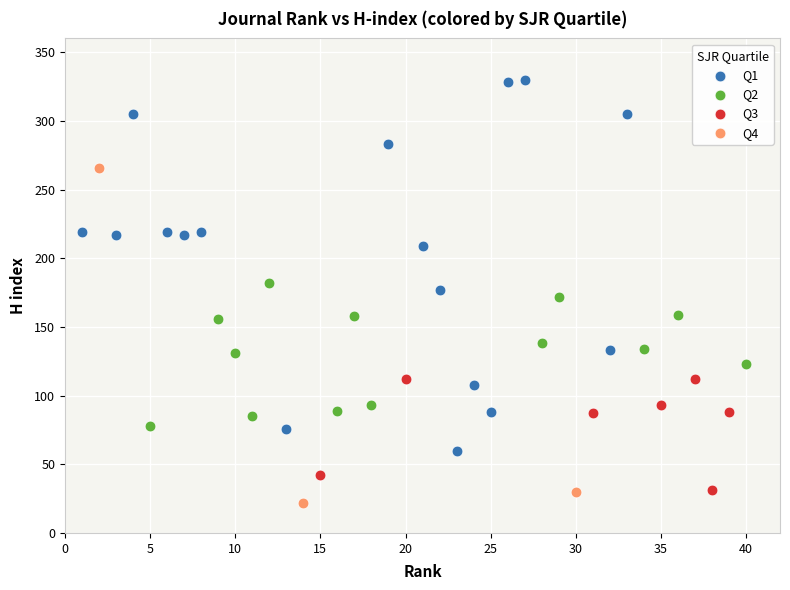

Which series has the widest spread of Y values?

Q1